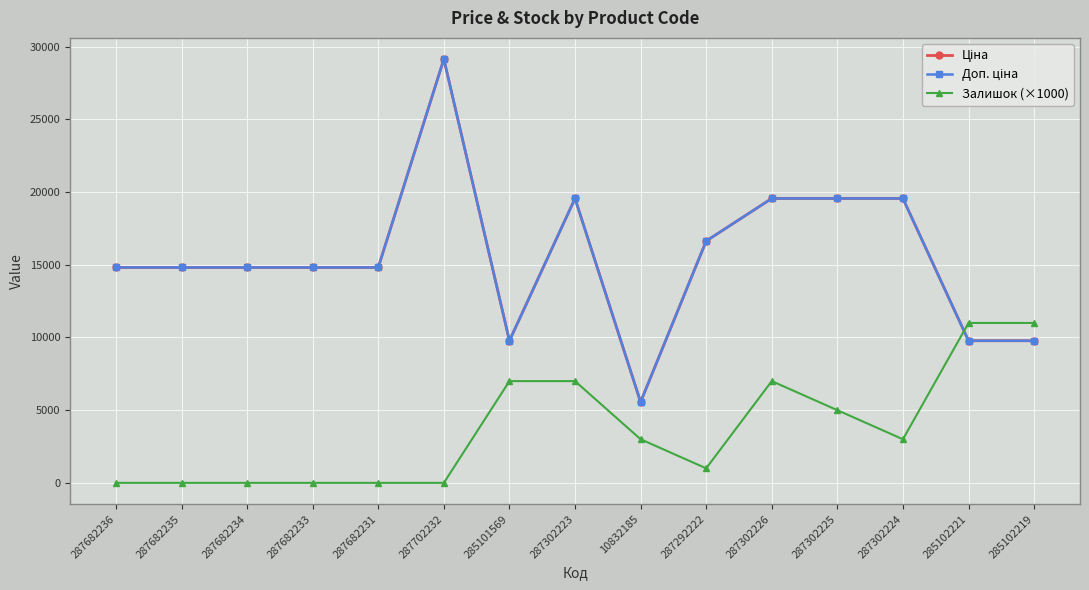

What is the label of the 9th point from the right?

285101569